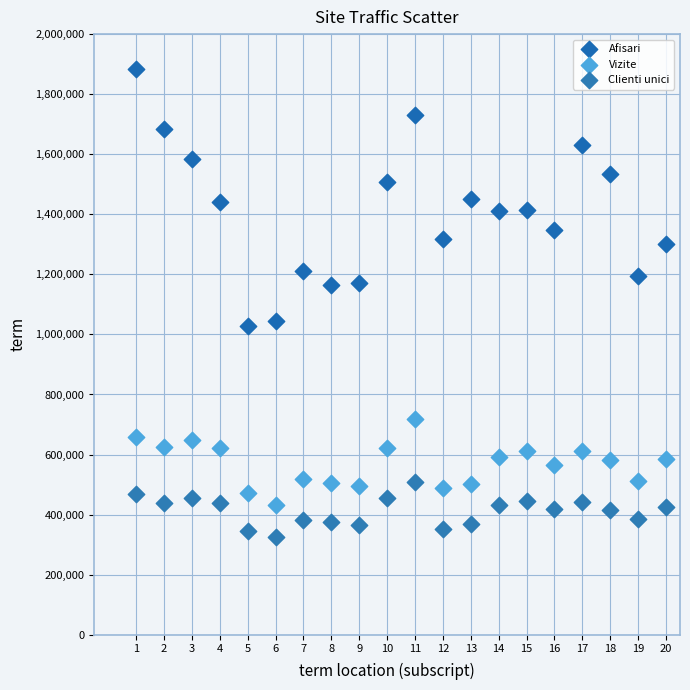

What are all the series names shown in the legend?

Afisari, Vizite, Clienti unici